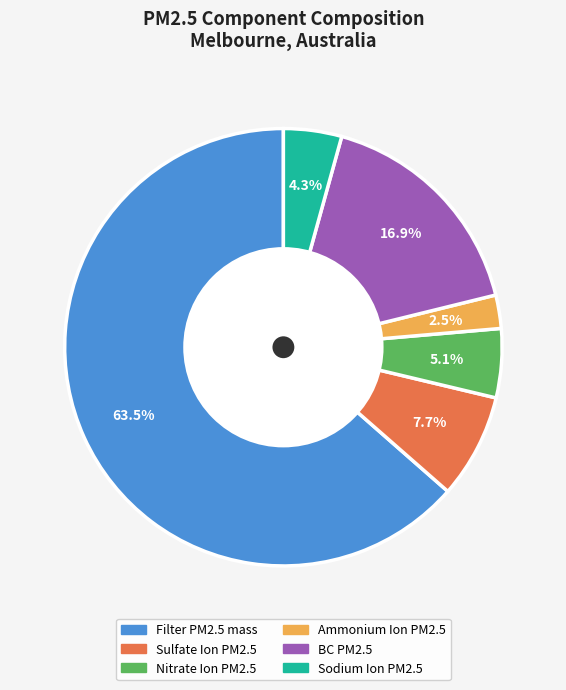

Which category has the smallest portion of the pie?

Ammonium Ion PM2.5